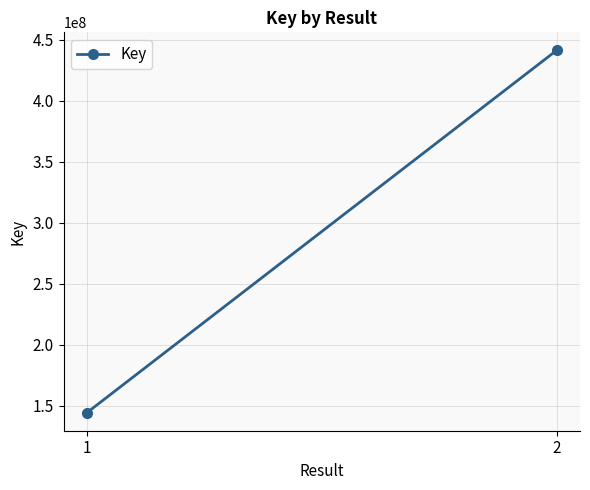

What is the difference between the values at 1 and 2?

296880446